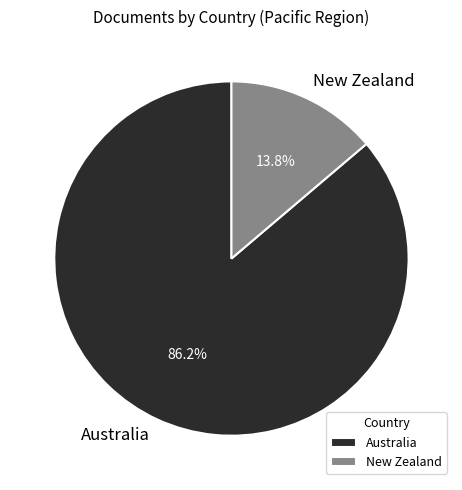

Which slice represents more than half of the pie?

Australia